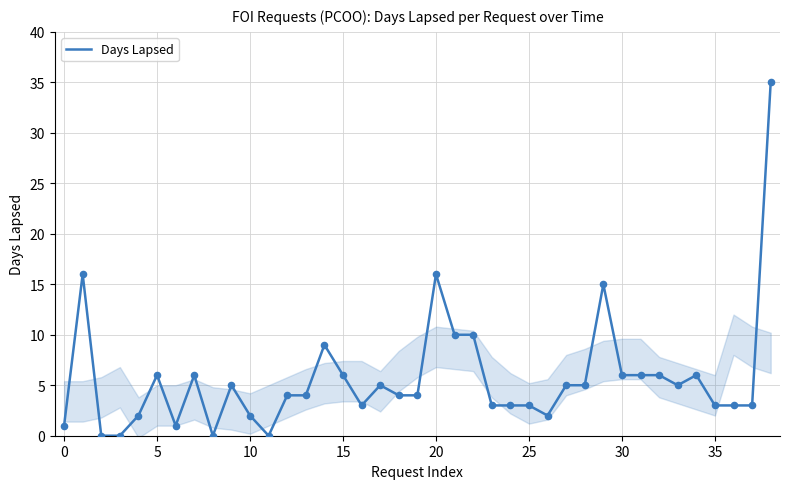

What is the change in value from 19 to 33?

+1